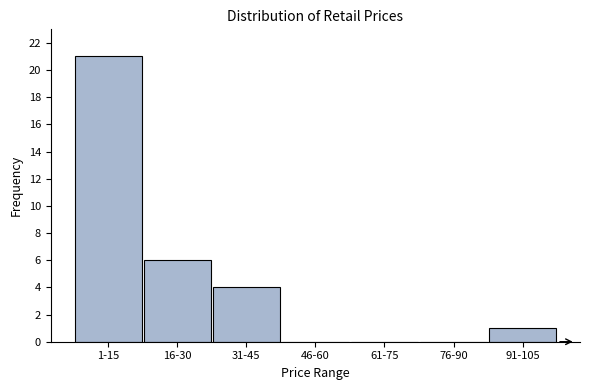

Reading right to left, what are all the values shown in this chart?

91-105=1	76-90=0	61-75=0	46-60=0	31-45=4	16-30=6	1-15=21